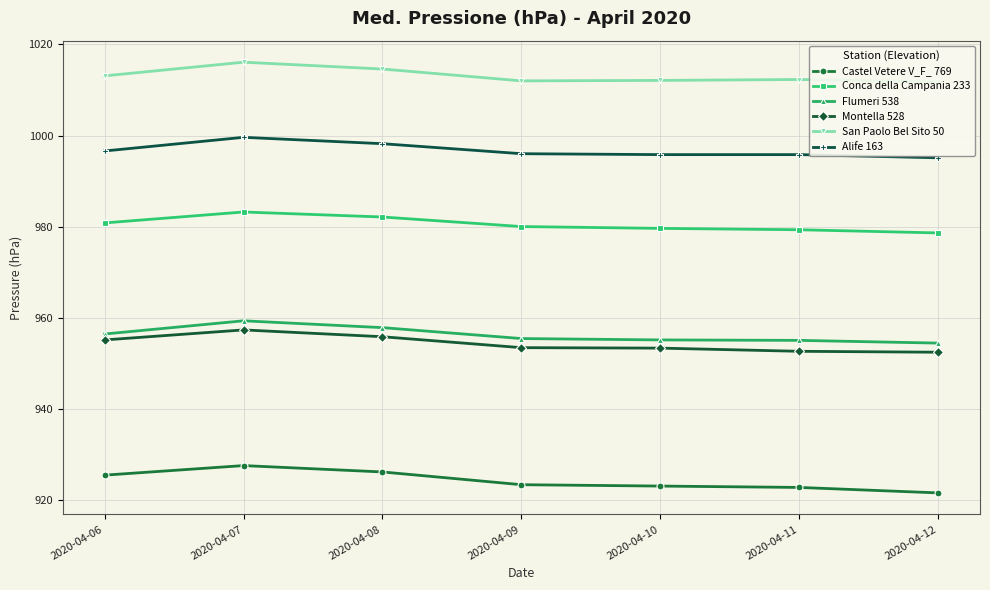

True or false: Flumeri 538 and San Paolo Bel Sito 50 intersect in this chart.

False